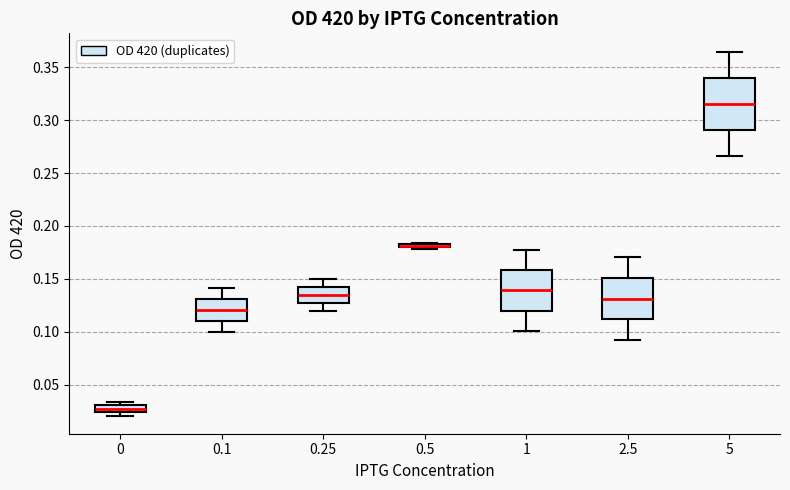

Where does the lower whisker of the box at x = 2.5 end on the y-axis? The values are not printed on the chart, so give them approximately, as read against the axis.

0.090